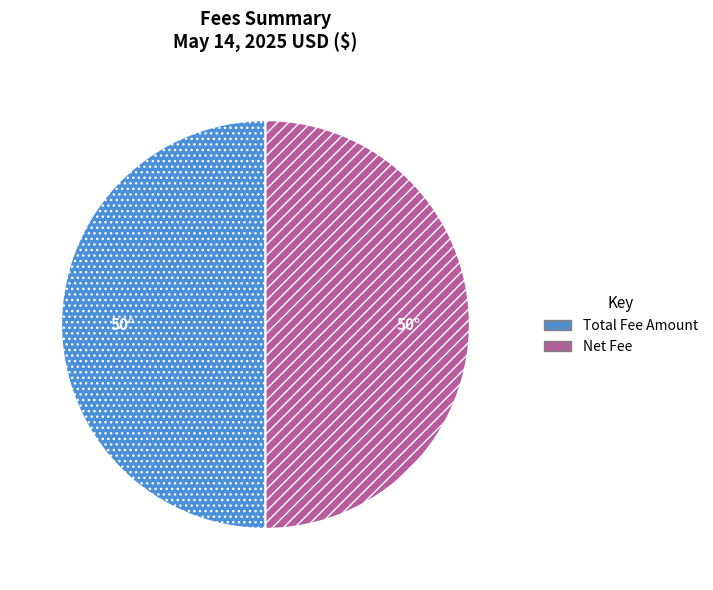

Combined, do Net Fee and Total Fee Amount account for over 50%?

Yes